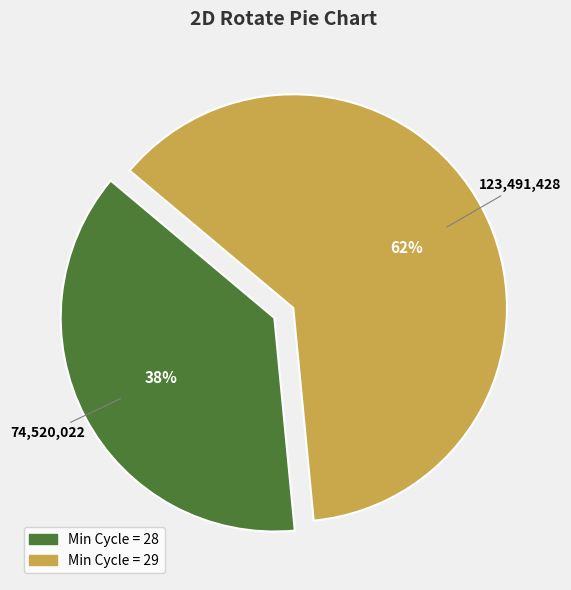

Is there a majority slice in this chart?

Yes